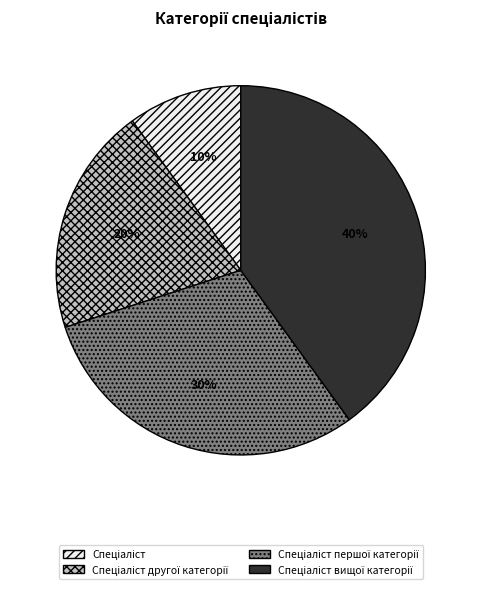

Is there a majority slice in this chart?

No